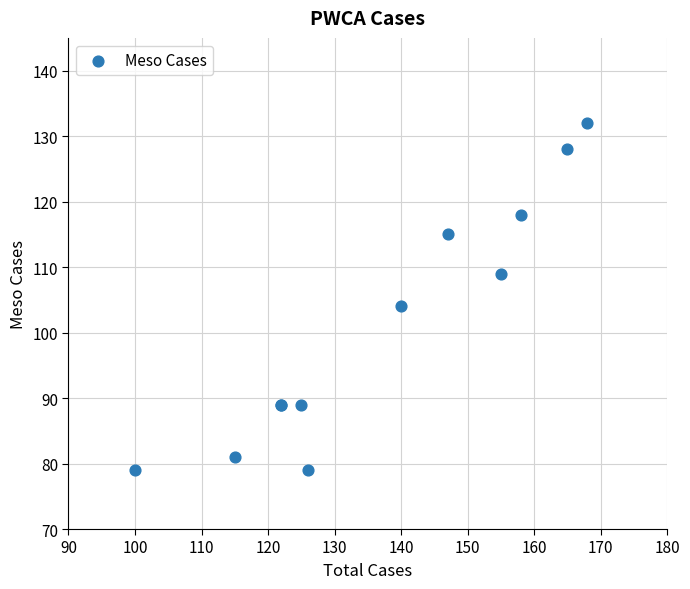

What Y value in the scatter plot is closest to 105?

104